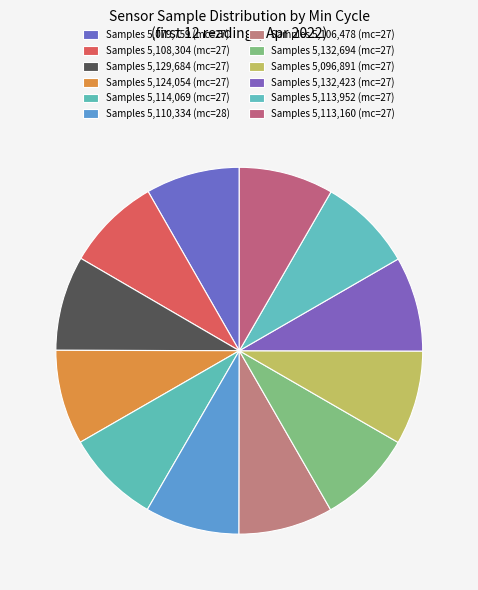

How many segments does this pie chart have?

12